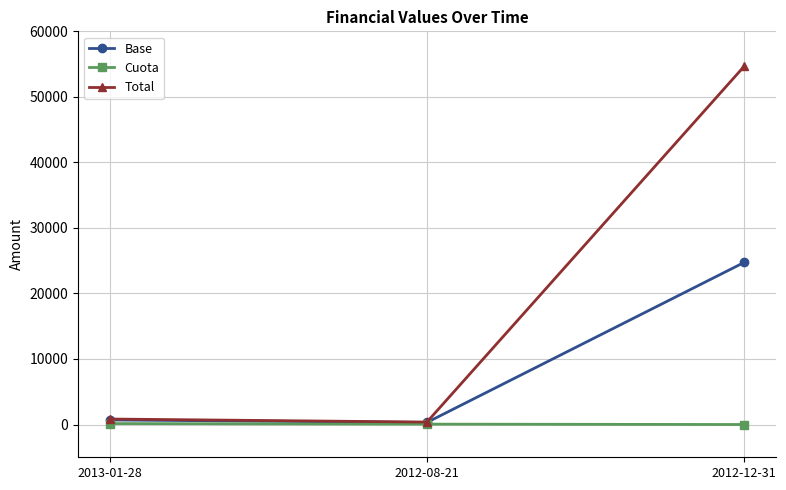

The Total series shows 74606.7 at 2012-12-31. True or false?

False